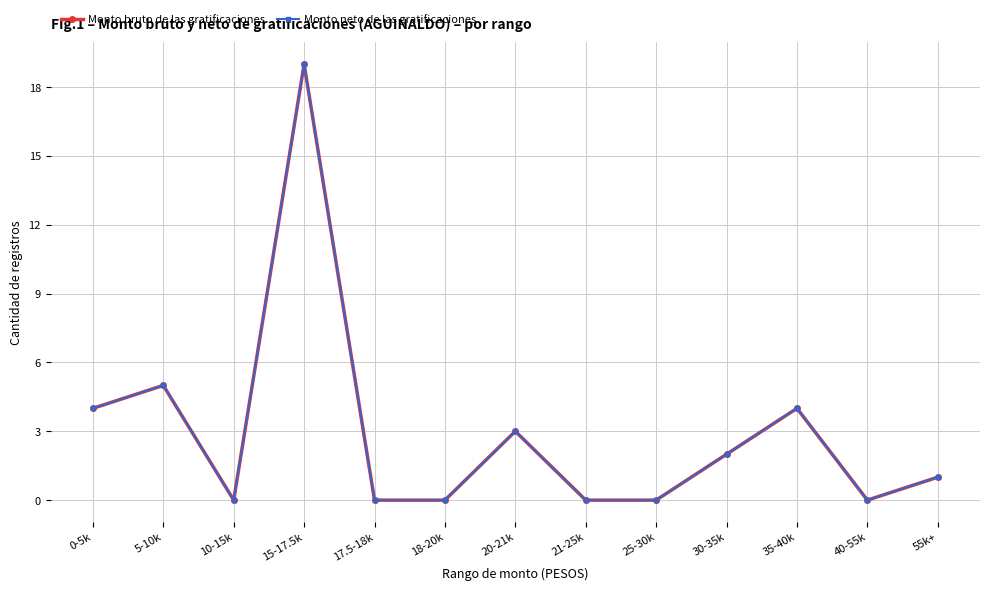

At 20-21k, list the series in order from smallest to largest.

Monto bruto de las gratificaciones, Monto neto de las gratificaciones